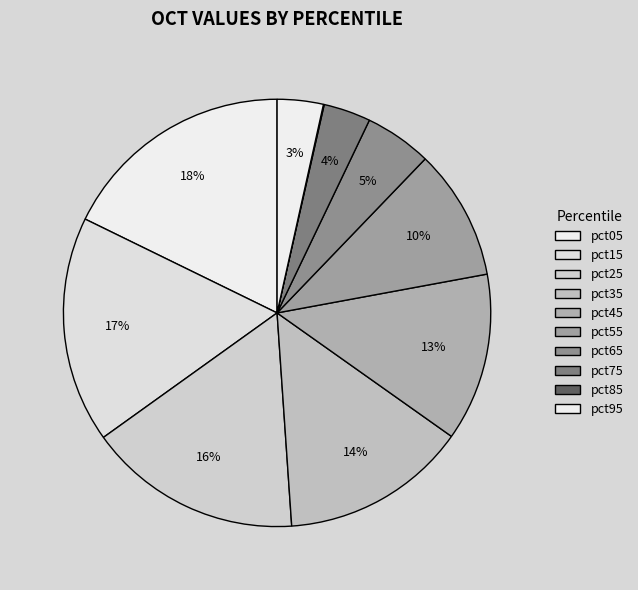

To the nearest percent, what is the difference between the largest and smallest slice percentages?

18%